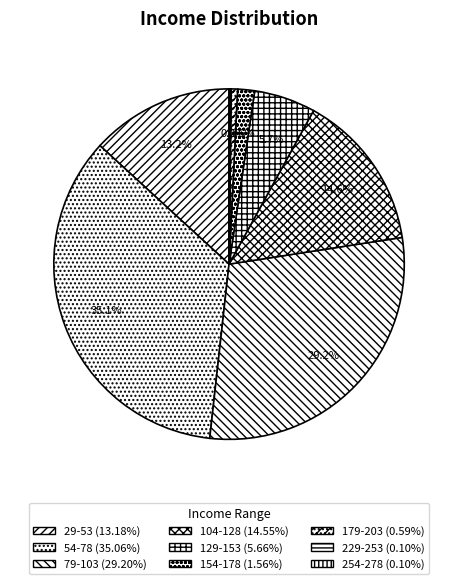

Do 254-278 and 54-78 together represent more than half of the pie?

No